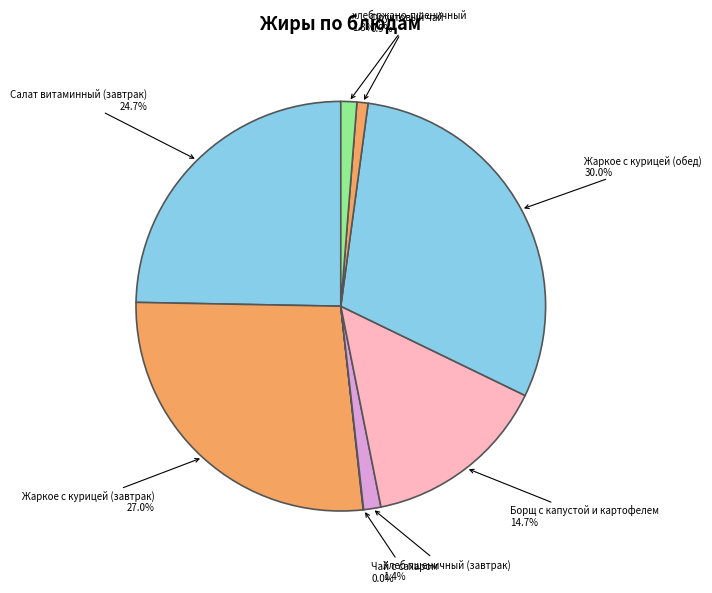

Is it true that Фруктовый чай is 12% of the pie?

False